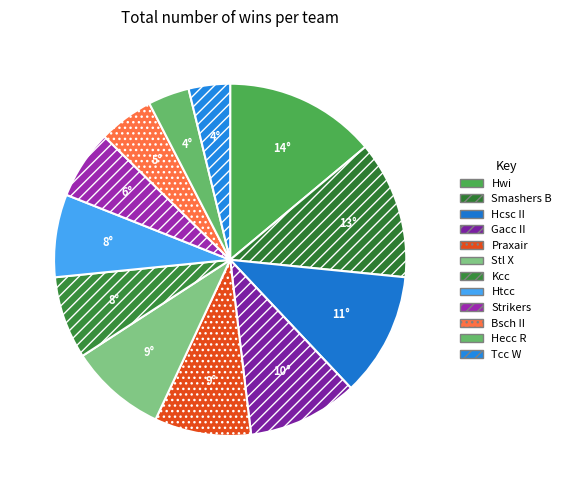

How many slices are in this pie chart?

12